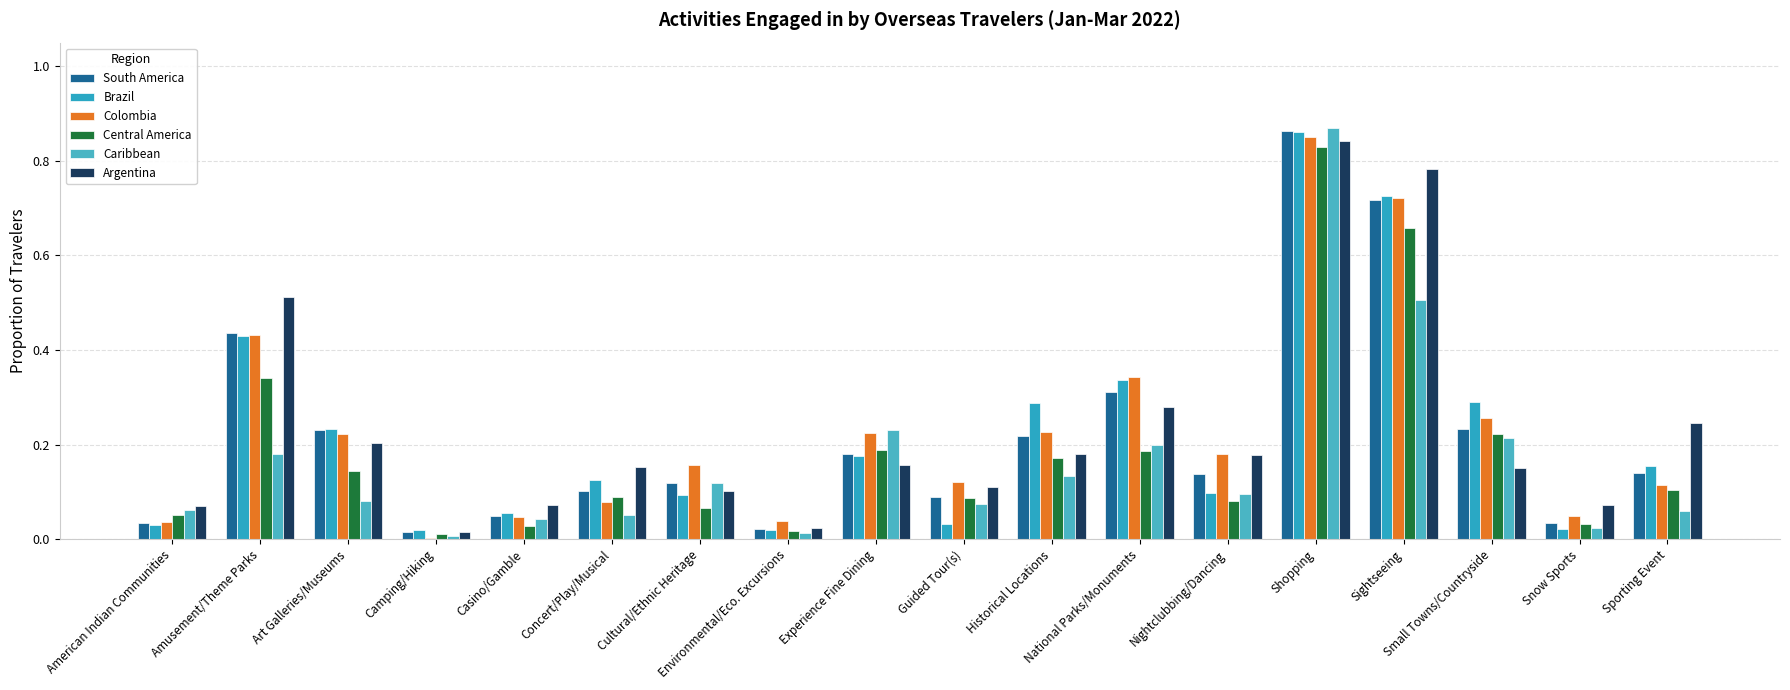

Are the bars horizontal?

No